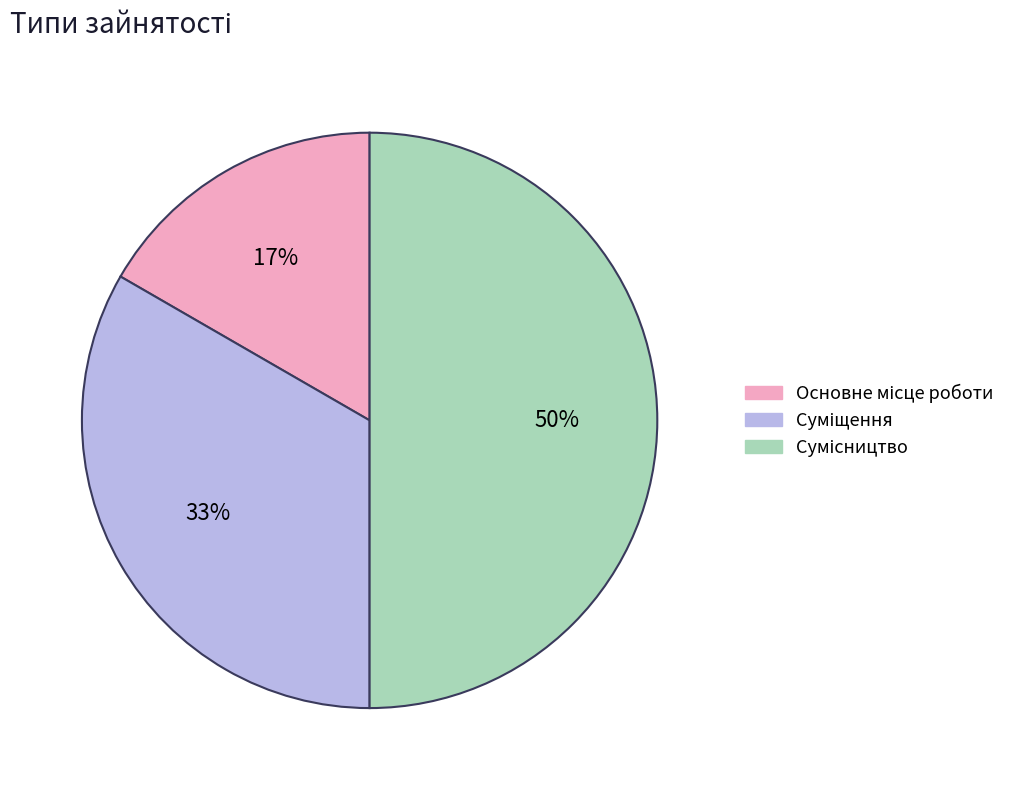

To the nearest percent, what is the average slice percentage?

33%